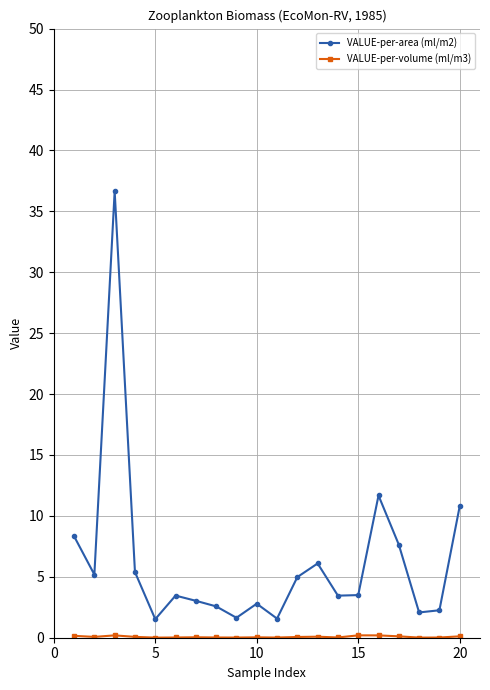

What is the value of the VALUE-per-area (ml/m2) point at the 18th from the left?

2.1